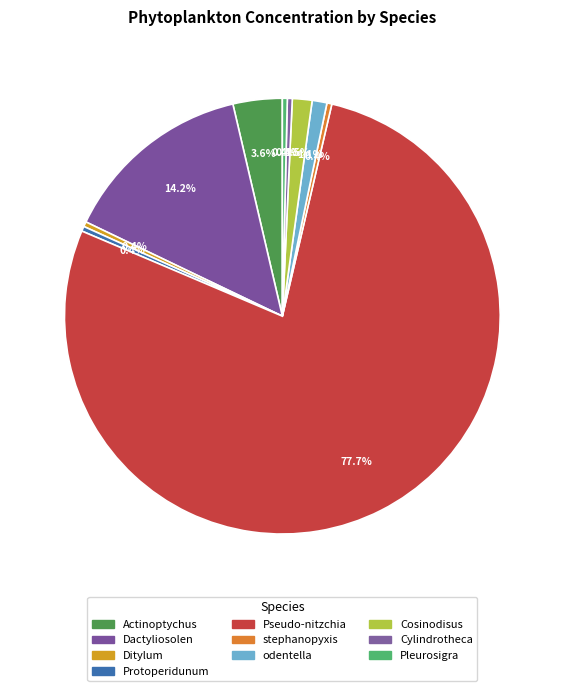

Between odentella and Actinoptychus, which is larger?

Actinoptychus